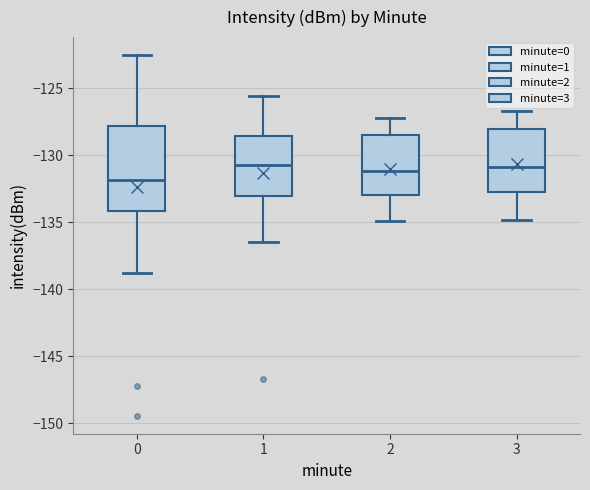

Where is the upper edge of the box at x = 0 on the y-axis? The values are not printed on the chart, so give them approximately, as read against the axis.

-128.0